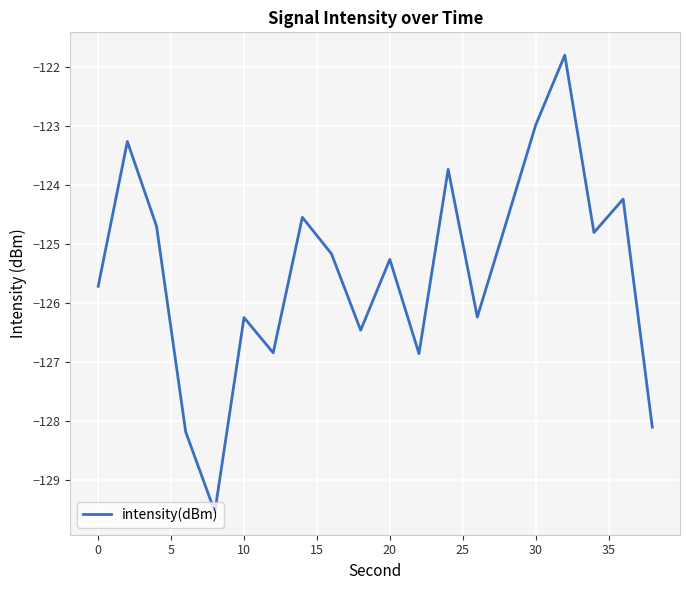

What is the difference between the maximum and minimum values?

7.7